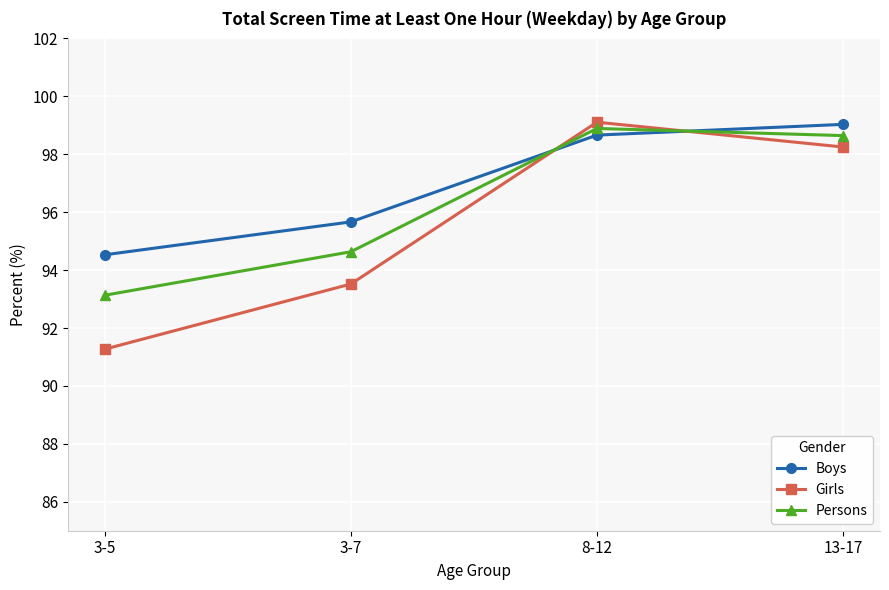

Which series has the widest spread of values?

Girls